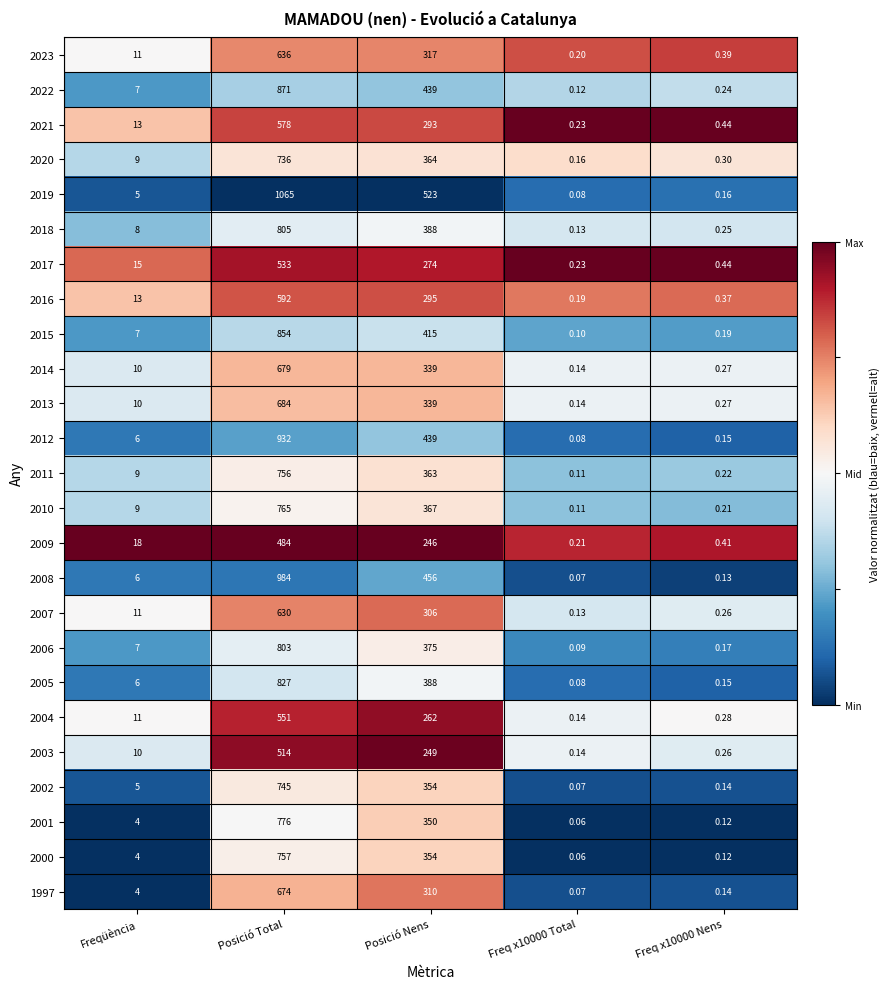

Is the value of 2017 at Freq x10000 Total greater than the value of 1997 at Freq x10000 Nens?

Yes